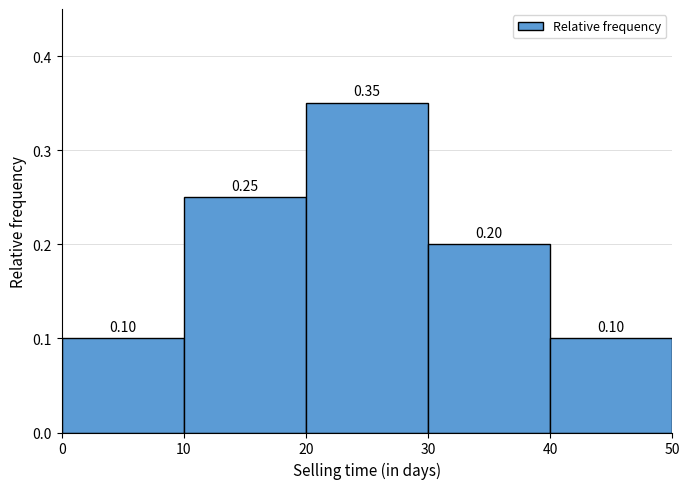

Reading left to right, transcribe this chart: for each bar, give the range it covers on the x-axis and its height.

0 to 10: 0.10
10 to 20: 0.25
20 to 30: 0.35
30 to 40: 0.20
40 to 50: 0.10